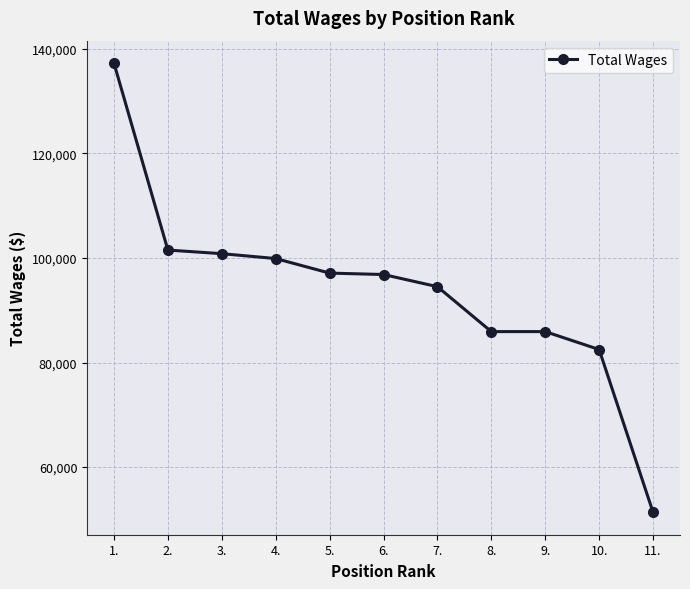

True or false: the data shows 97098 at 5..

True